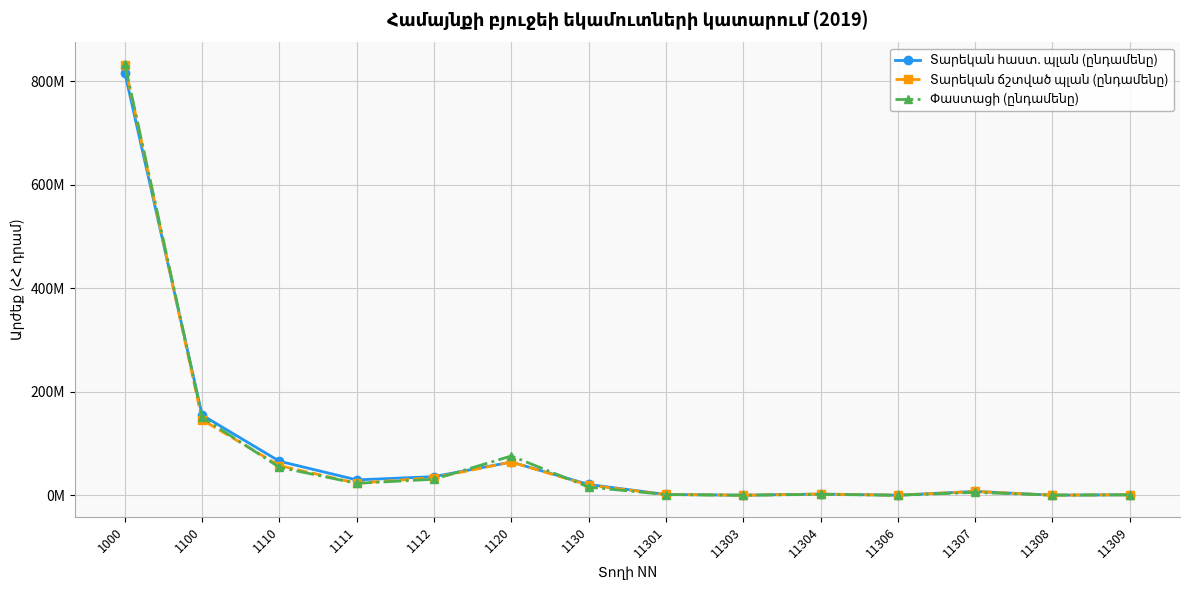

Is this an area chart (filled region under the line)?

No